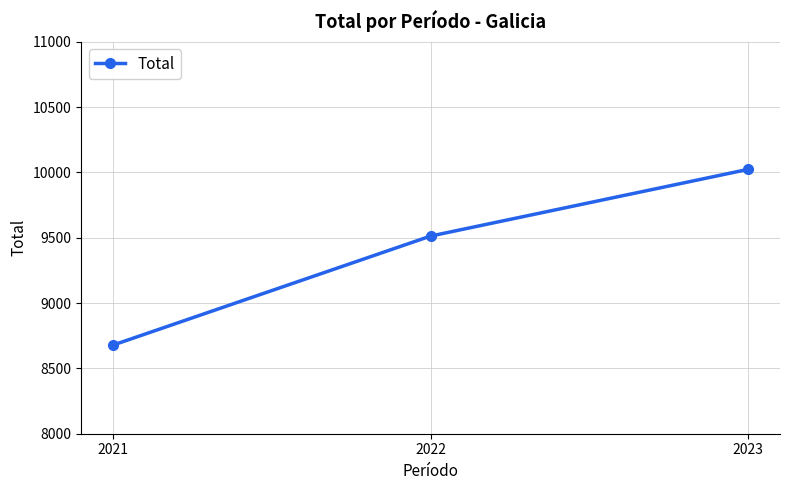

List the labels in order of value, largest first.

2023, 2022, 2021